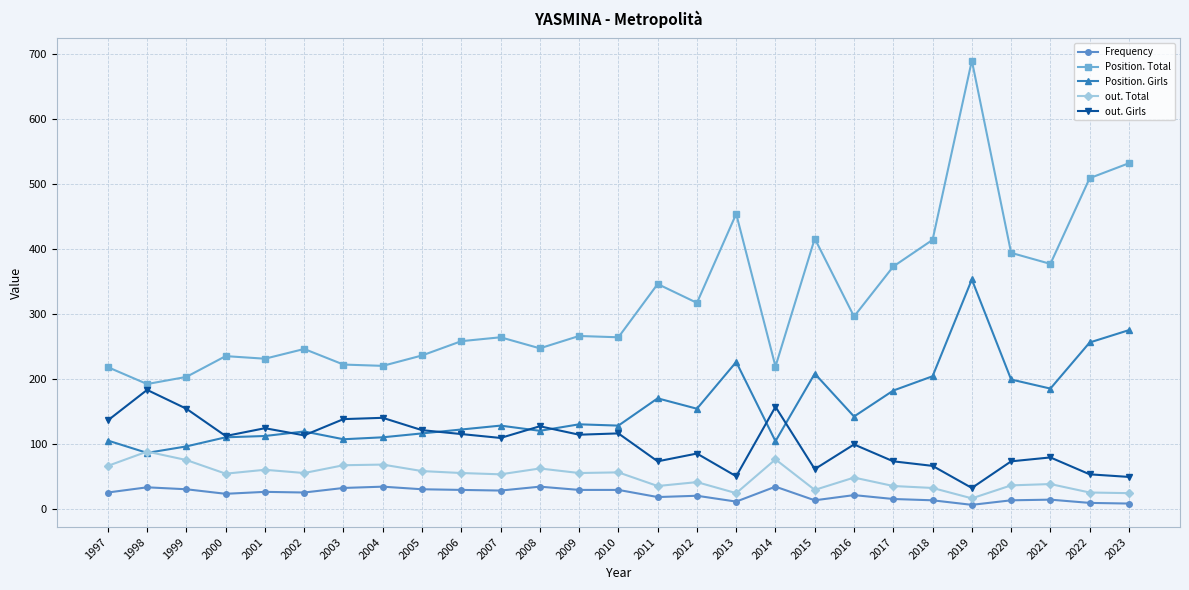

What is the sum of the out. Total values at 2004 and 2018?

100